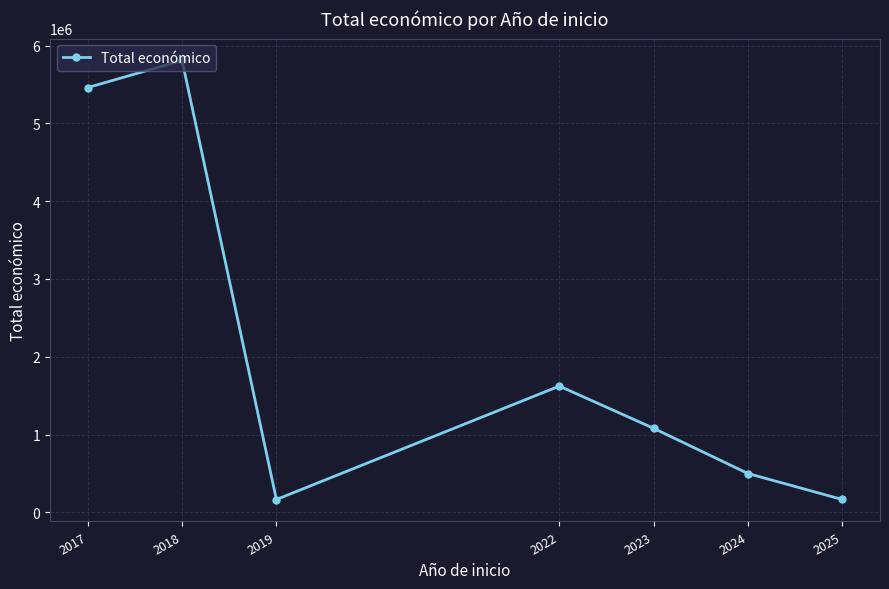

What is the sum of the values at 2018 and 2019?

5973221